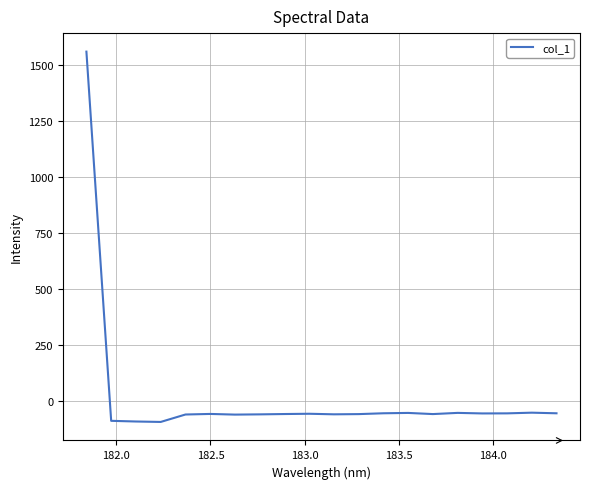

What is the smallest value displayed?

-94.4